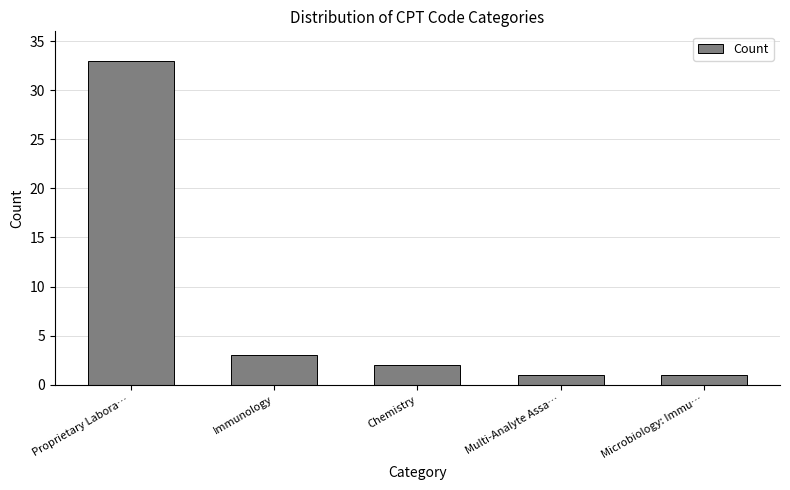

Reading left to right, what are all the values shown in this chart?

33	3	2	1	1